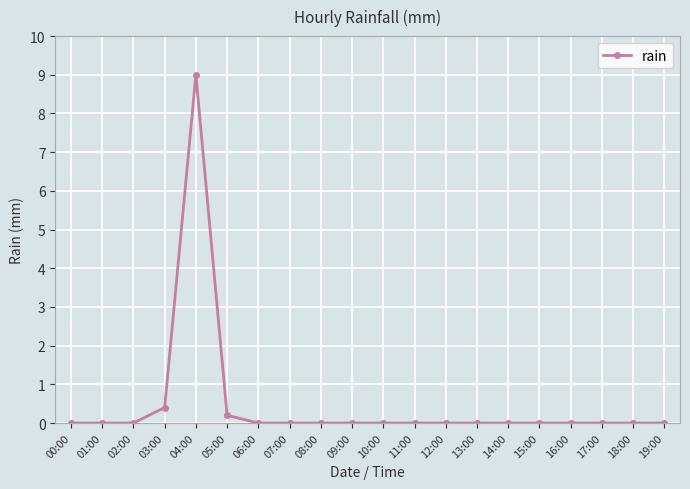

Reading left to right, extract all data points from this chart.

00:00=0.0	01:00=0.0	02:00=0.0	03:00=0.4	04:00=9.0	05:00=0.2	06:00=0.0	07:00=0.0	08:00=0.0	09:00=0.0	10:00=0.0	11:00=0.0	12:00=0.0	13:00=0.0	14:00=0.0	15:00=0.0	16:00=0.0	17:00=0.0	18:00=0.0	19:00=0.0